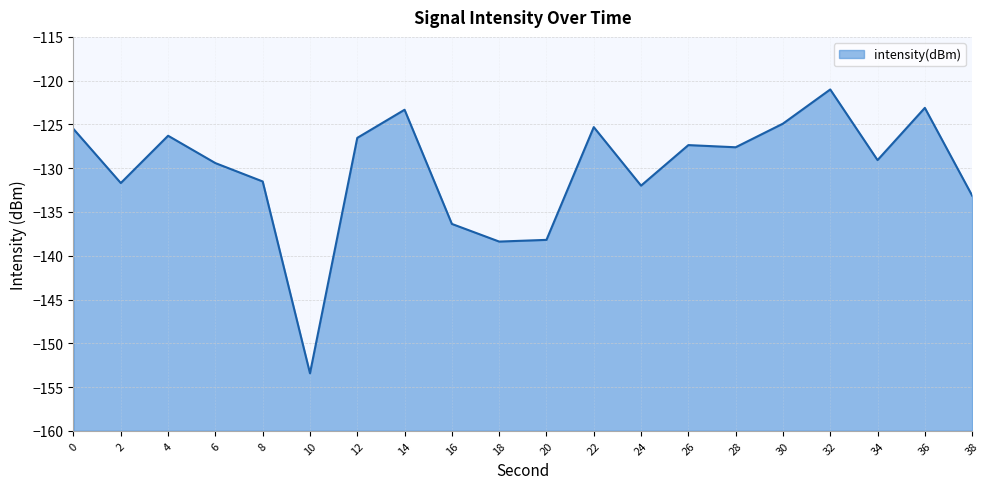

Count the number of data series in this chart.

1